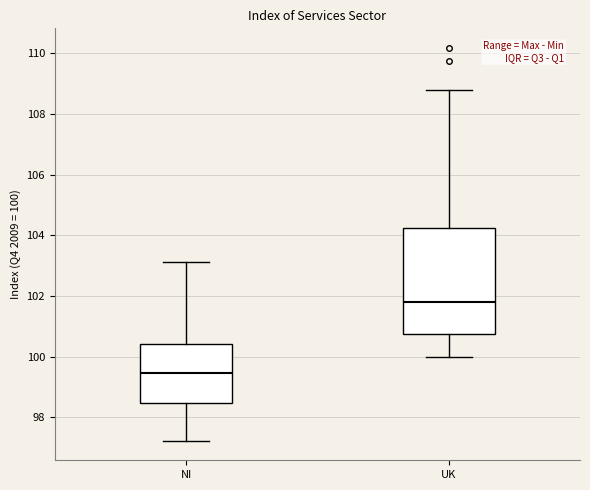

Reading left to right, read every box against the y-axis: the position of its median line, the range the box covers, and the ends of its whiskers. The values are not printed on the chart, so give them approximately, as read against the axis.

NI: median 99.4, box 98.4 to 100.4, whiskers 97.2 to 103.2
UK: median 101.8, box 100.8 to 104.2, whiskers 100.0 to 108.8